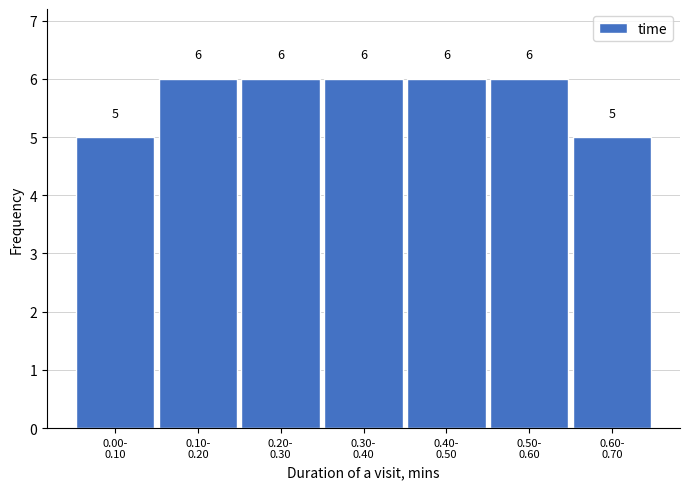

Reading left to right, extract all data points from this chart.

5	6	6	6	6	6	5